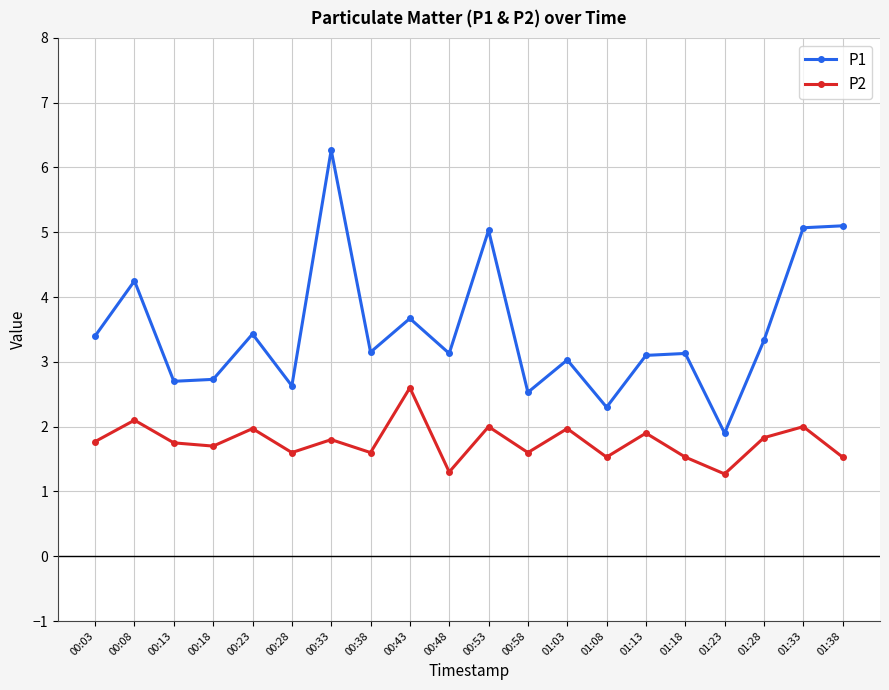

What is the label of the 11th point from the left?

00:53